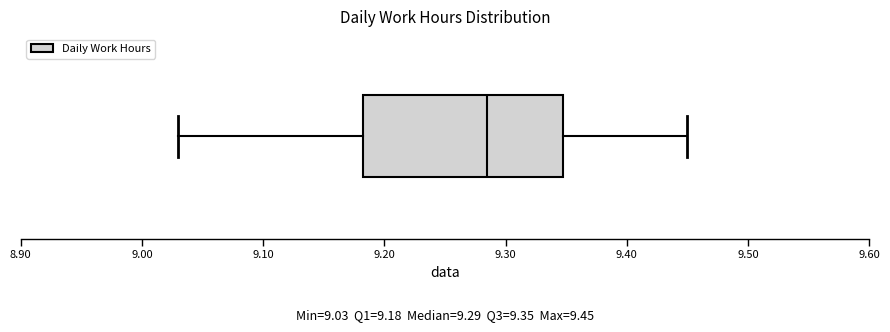

Where is the right edge of the box on the x-axis? The values are not printed on the chart, so give them approximately, as read against the axis.

9.35